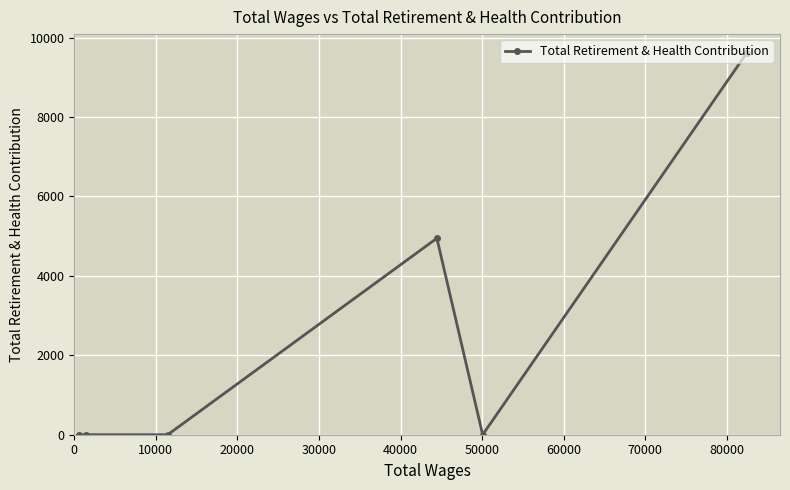

What is the maximum value shown in the chart?

9606